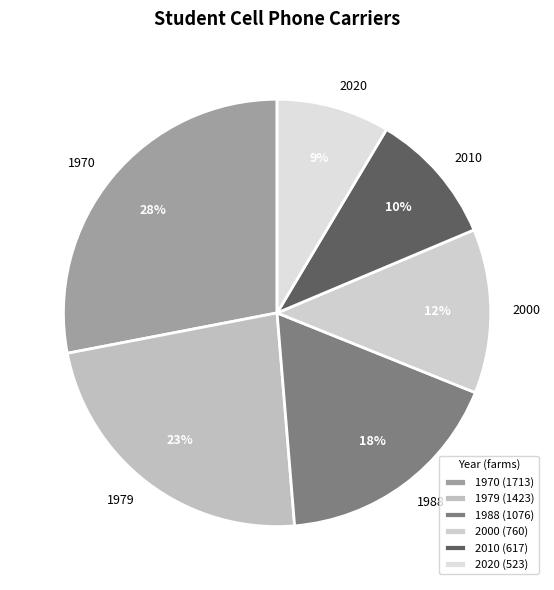

Which slice is the largest?

1970